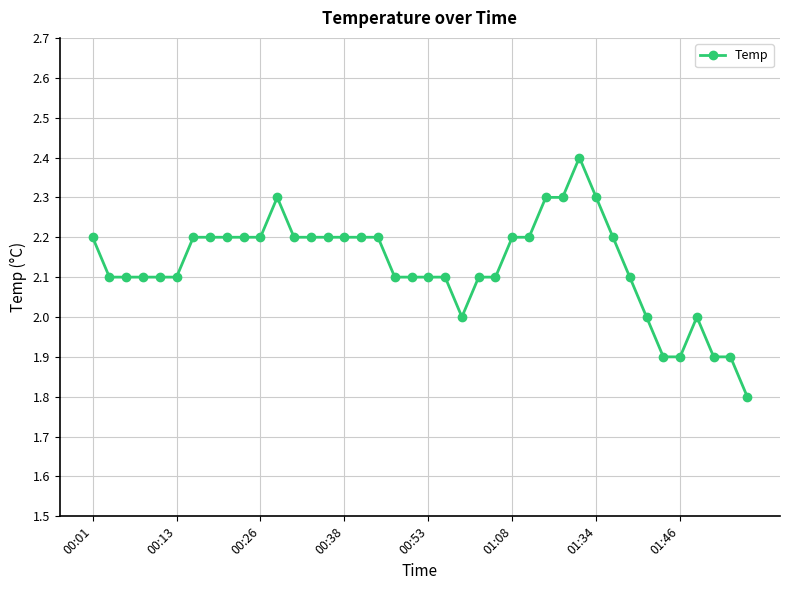

True or false: the data has more than 0 interior local peaks.

True